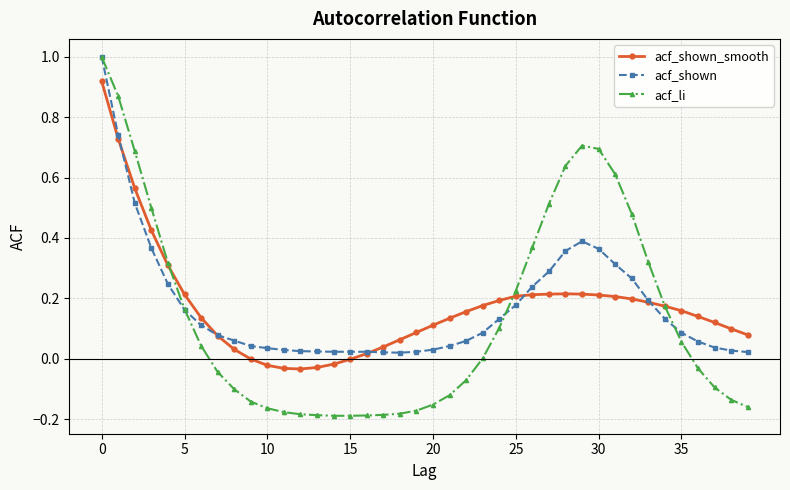

Which series has the widest spread of values?

acf_li